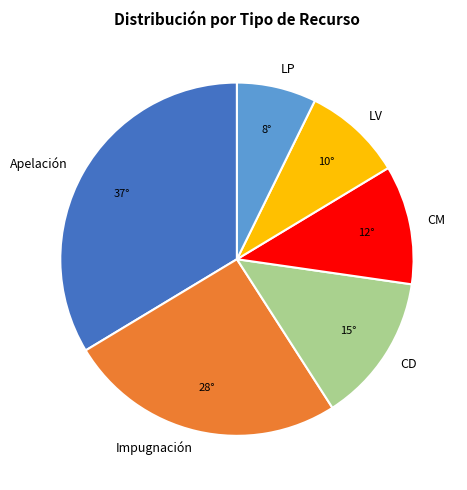

What is the ratio of the value at LV to the value at CD?

0.7